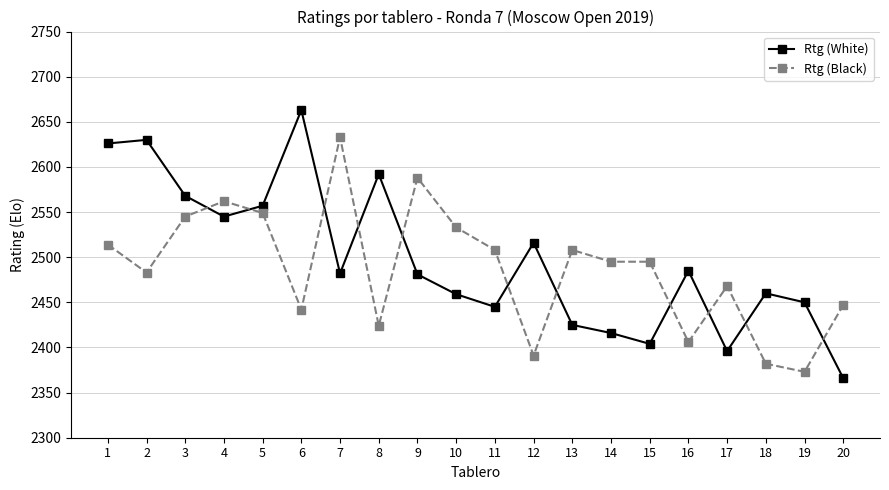

Rank the series by their maximum value, from lowest to highest.

Rtg (Black), Rtg (White)